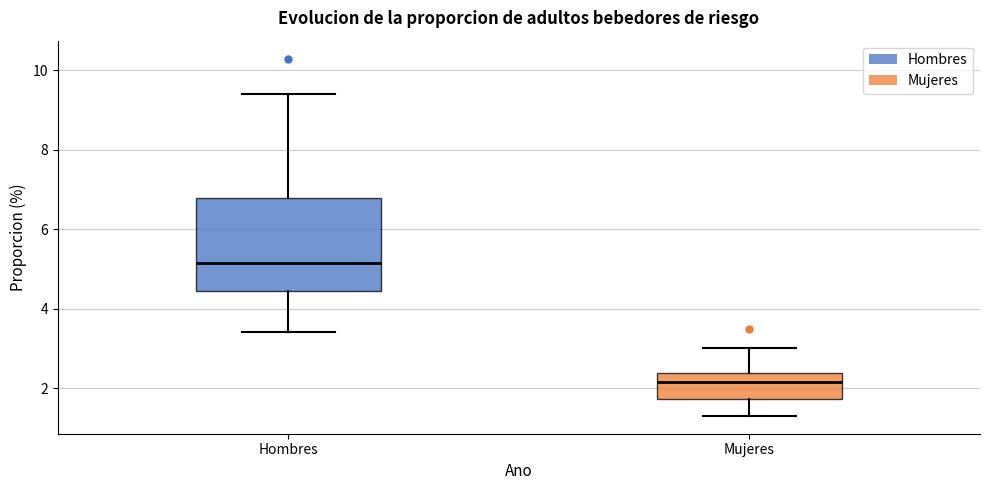

Which box has the lowest median line?

Mujeres